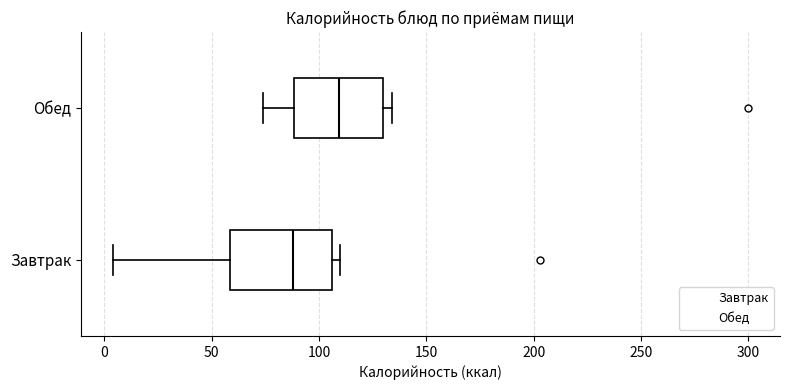

Where is the left edge of the box for Завтрак on the x-axis? The values are not printed on the chart, so give them approximately, as read against the axis.

60